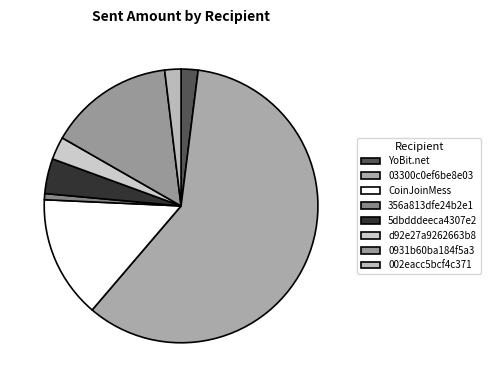

Is it true that d92e27a9262663b8 is 1% of the pie?

False